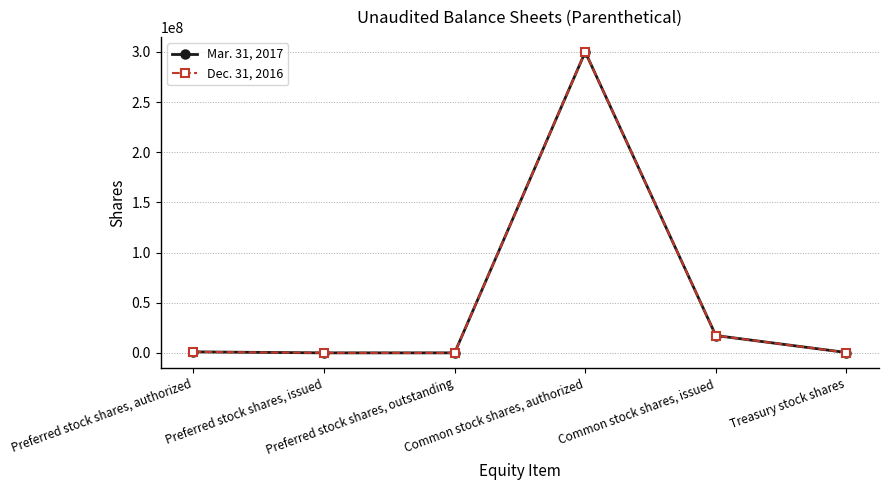

Does the chart have visible grid lines?

Yes